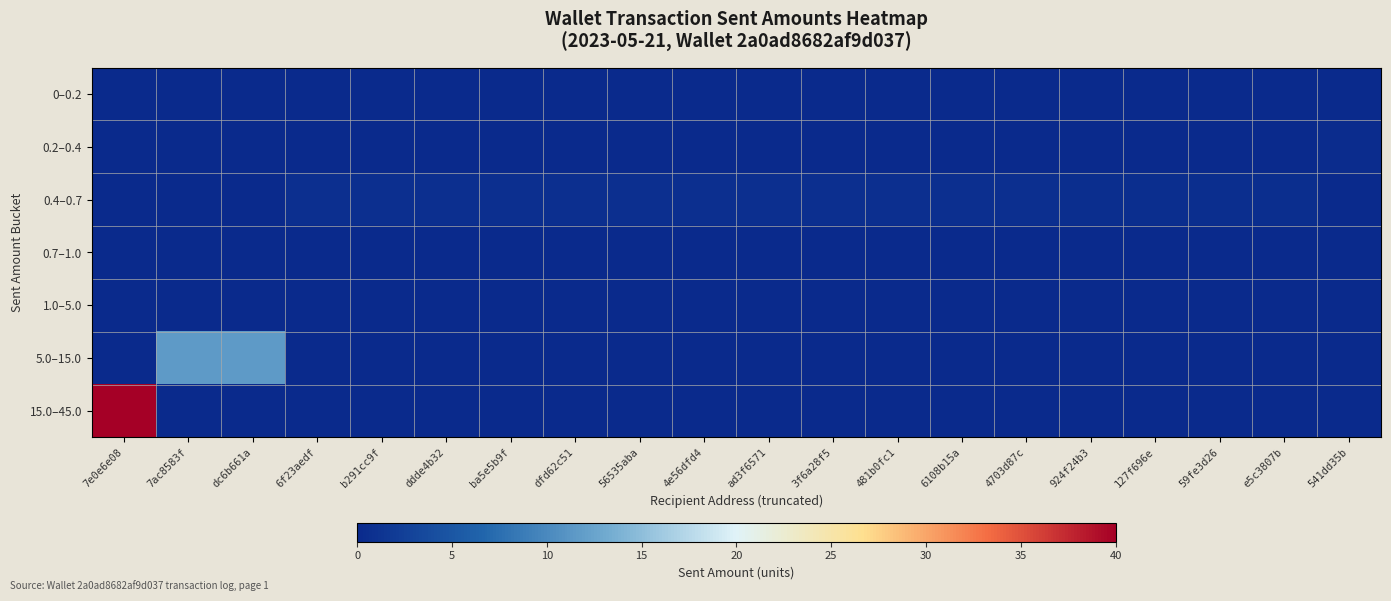

Reading left to right, extract all data points from this chart.

0–0.2: 7e0e6e08=0.0	7ac8583f=0.0	dc6b661a=0.0	6f23aedf=0.0	b291cc9f=0.0	ddde4b32=0.0	ba5e5b9f=0.0	dfd62c51=0.0	56535aba=0.0	4e56dfd4=0.0	ad3f6571=0.0	3f6a28f5=0.0	481b0fc1=0.0	6108b15a=0.0	4703d87c=0.0	924f24b3=0.0	127f696e=0.0	59fe3d26=0.0	e5c3807b=0.0	541dd35b=0.0
0.2–0.4: 7e0e6e08=0.0	7ac8583f=0.0	dc6b661a=0.0	6f23aedf=0.0	b291cc9f=0.0	ddde4b32=0.0	ba5e5b9f=0.0	dfd62c51=0.0	56535aba=0.0	4e56dfd4=0.0	ad3f6571=0.0	3f6a28f5=0.0	481b0fc1=0.0	6108b15a=0.0	4703d87c=0.0	924f24b3=0.0	127f696e=0.0	59fe3d26=0.0	e5c3807b=0.0	541dd35b=0.3
0.4–0.7: 7e0e6e08=0.0	7ac8583f=0.0	dc6b661a=0.0	6f23aedf=0.7	b291cc9f=0.7	ddde4b32=0.7	ba5e5b9f=0.7	dfd62c51=0.7	56535aba=0.7	4e56dfd4=0.7	ad3f6571=0.7	3f6a28f5=0.7	481b0fc1=0.7	6108b15a=0.7	4703d87c=0.7	924f24b3=0.6	127f696e=0.5	59fe3d26=0.5	e5c3807b=0.5	541dd35b=0.0
0.7–1.0: 7e0e6e08=0.0	7ac8583f=0.0	dc6b661a=0.0	6f23aedf=0.0	b291cc9f=0.0	ddde4b32=0.0	ba5e5b9f=0.0	dfd62c51=0.0	56535aba=0.0	4e56dfd4=0.0	ad3f6571=0.0	3f6a28f5=0.0	481b0fc1=0.0	6108b15a=0.0	4703d87c=0.0	924f24b3=0.0	127f696e=0.0	59fe3d26=0.0	e5c3807b=0.0	541dd35b=0.0
1.0–5.0: 7e0e6e08=0.0	7ac8583f=0.0	dc6b661a=0.0	6f23aedf=0.0	b291cc9f=0.0	ddde4b32=0.0	ba5e5b9f=0.0	dfd62c51=0.0	56535aba=0.0	4e56dfd4=0.0	ad3f6571=0.0	3f6a28f5=0.0	481b0fc1=0.0	6108b15a=0.0	4703d87c=0.0	924f24b3=0.0	127f696e=0.0	59fe3d26=0.0	e5c3807b=0.0	541dd35b=0.0
5.0–15.0: 7e0e6e08=0.0	7ac8583f=11.6	dc6b661a=11.6	6f23aedf=0.0	b291cc9f=0.0	ddde4b32=0.0	ba5e5b9f=0.0	dfd62c51=0.0	56535aba=0.0	4e56dfd4=0.0	ad3f6571=0.0	3f6a28f5=0.0	481b0fc1=0.0	6108b15a=0.0	4703d87c=0.0	924f24b3=0.0	127f696e=0.0	59fe3d26=0.0	e5c3807b=0.0	541dd35b=0.0
15.0–45.0: 7e0e6e08=40.0	7ac8583f=0.0	dc6b661a=0.0	6f23aedf=0.0	b291cc9f=0.0	ddde4b32=0.0	ba5e5b9f=0.0	dfd62c51=0.0	56535aba=0.0	4e56dfd4=0.0	ad3f6571=0.0	3f6a28f5=0.0	481b0fc1=0.0	6108b15a=0.0	4703d87c=0.0	924f24b3=0.0	127f696e=0.0	59fe3d26=0.0	e5c3807b=0.0	541dd35b=0.0